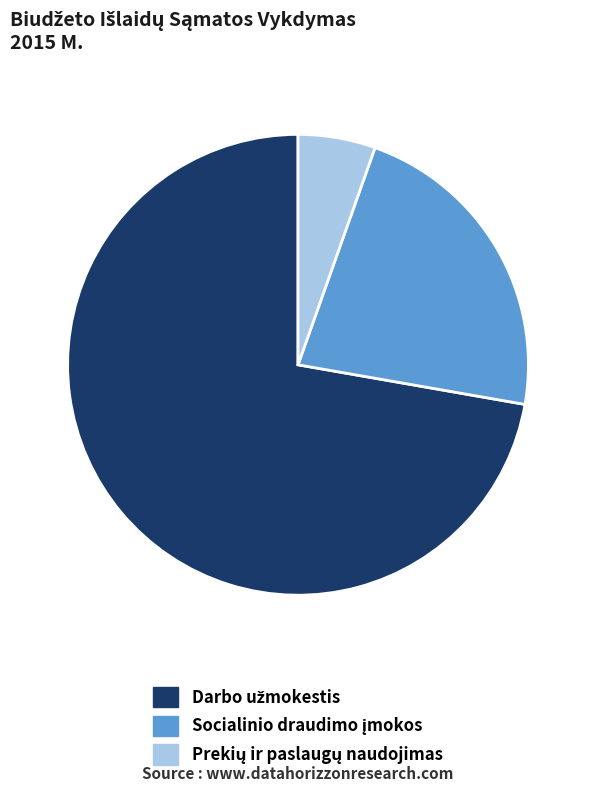

Is there any slice that represents more than half of the pie?

Yes